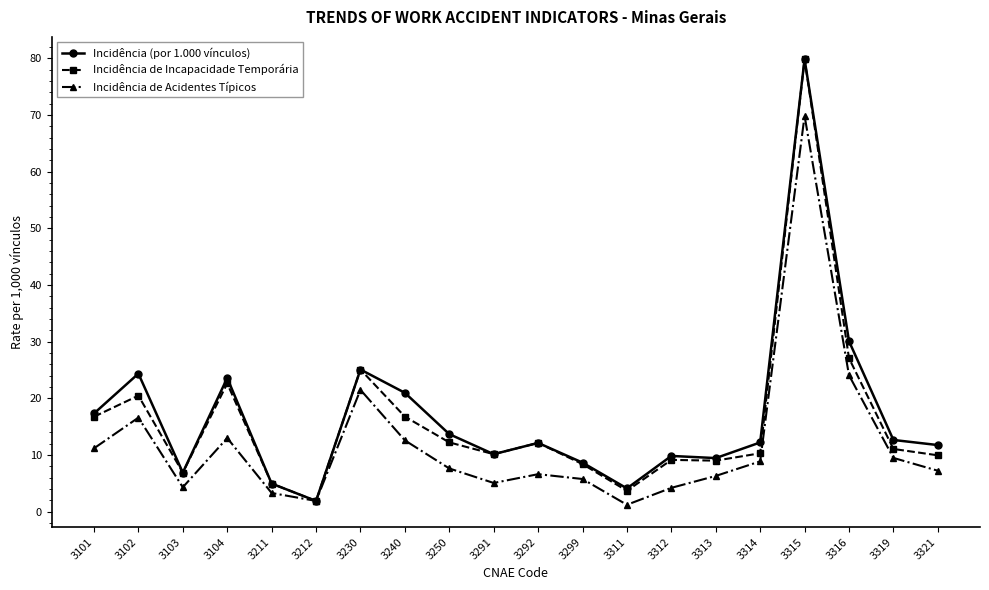

What is the highest value of the Incidência de Incapacidade Temporária series?

79.9